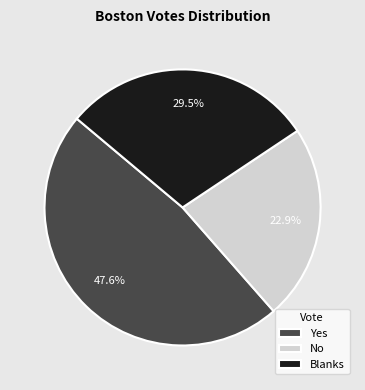

Which slice is the smallest?

No